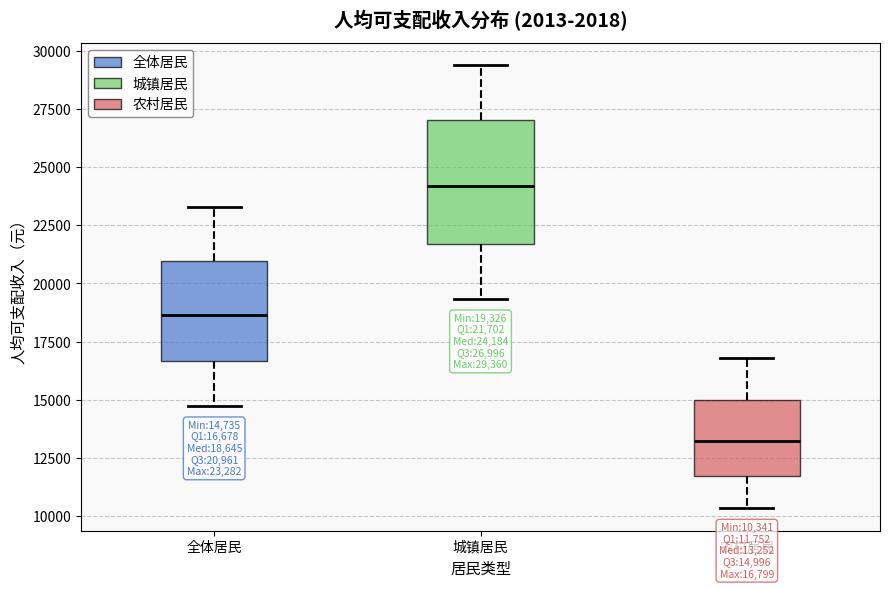

Which box's median line is the lowest?

农村居民